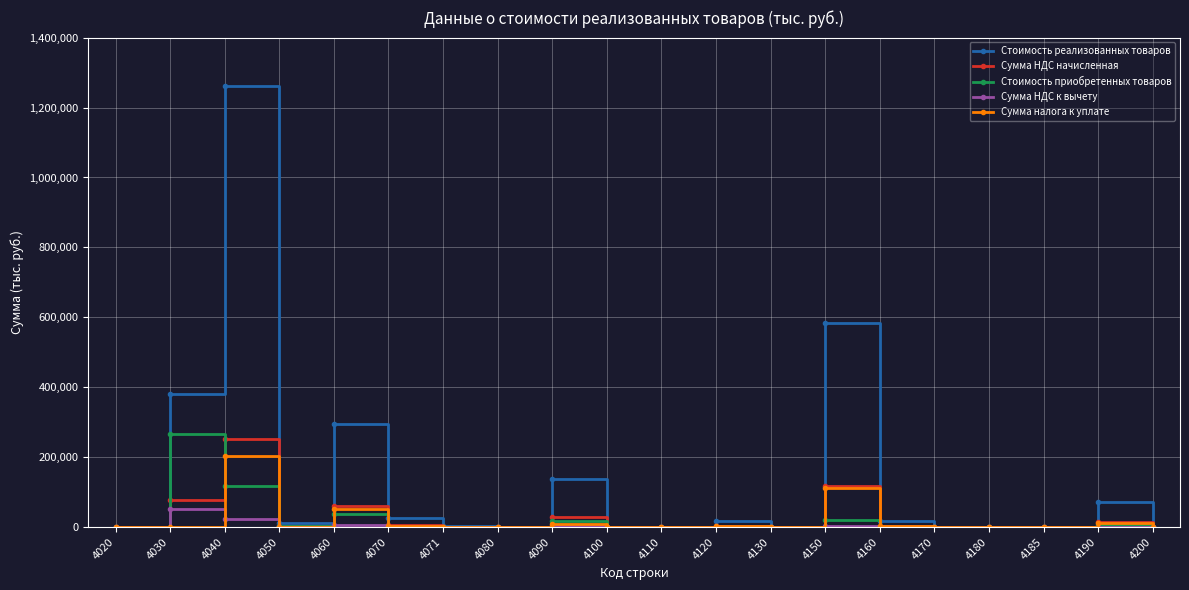

At which category is the sum across all series the highest?

4040